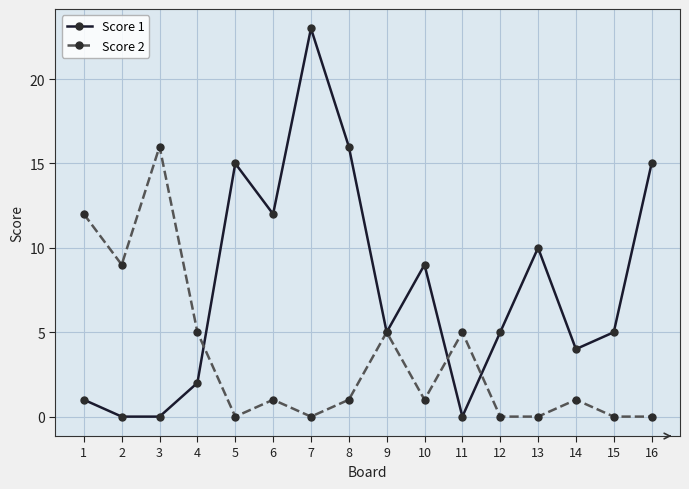

What is the difference between the second highest and second lowest values in the Score 1 series?

16